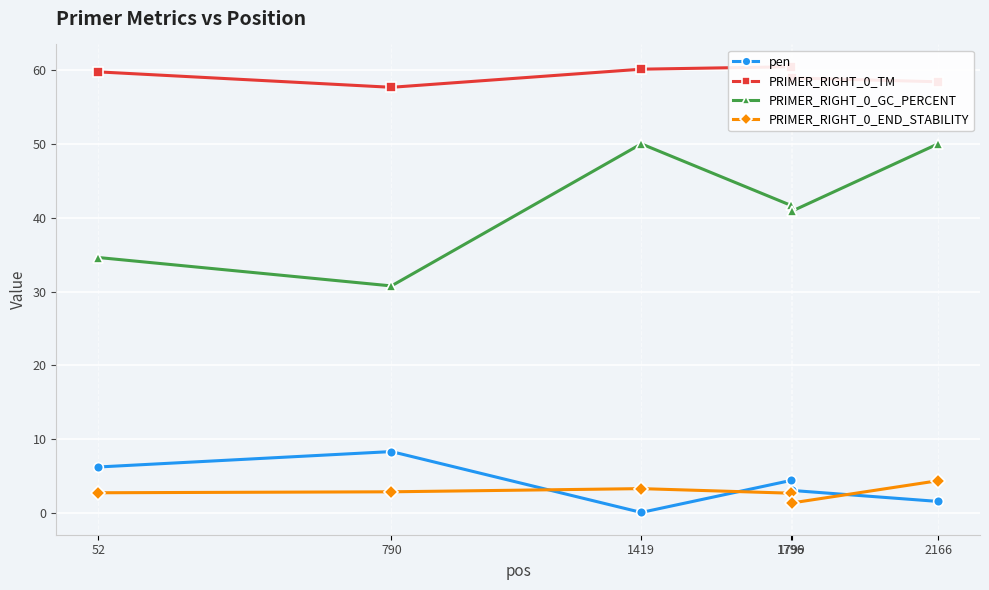

What is the difference between the PRIMER_RIGHT_0_GC_PERCENT values at 2166 and 52?

15.4